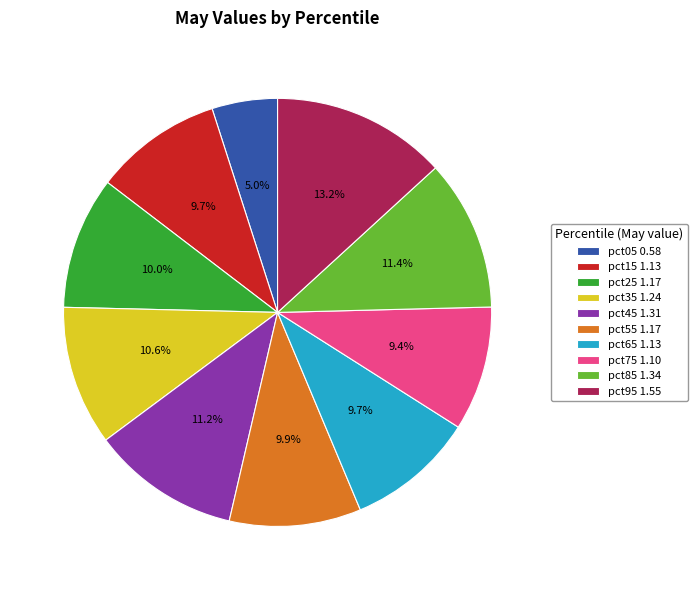

What is the ratio of the value at pct95 to the value at pct65?

1.4